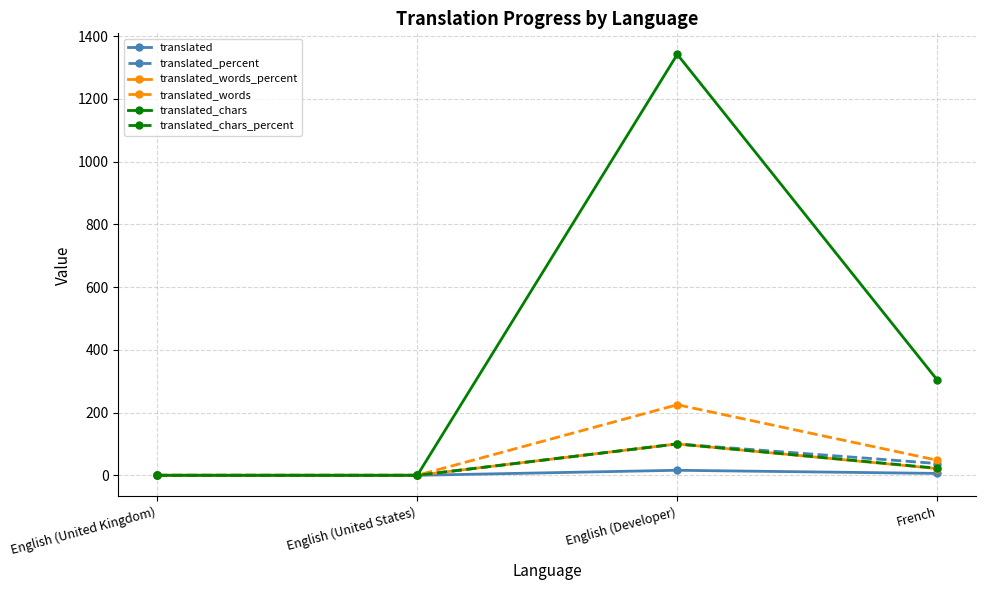

Which label corresponds to the largest value in the chart?

English (Developer)